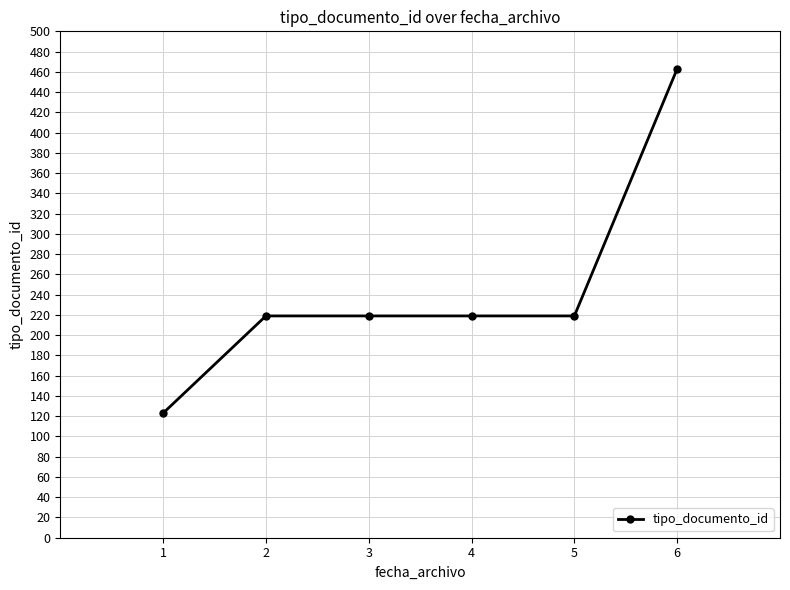

Which label corresponds to the largest value in the chart?

6